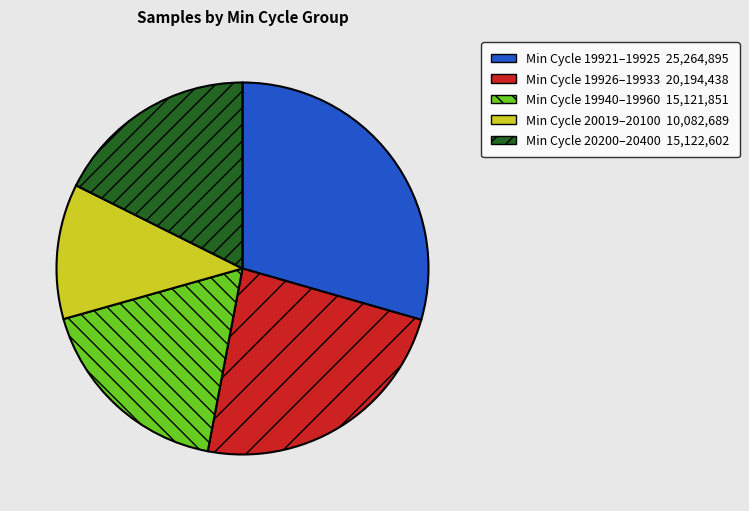

Is there any slice that represents more than half of the pie?

No